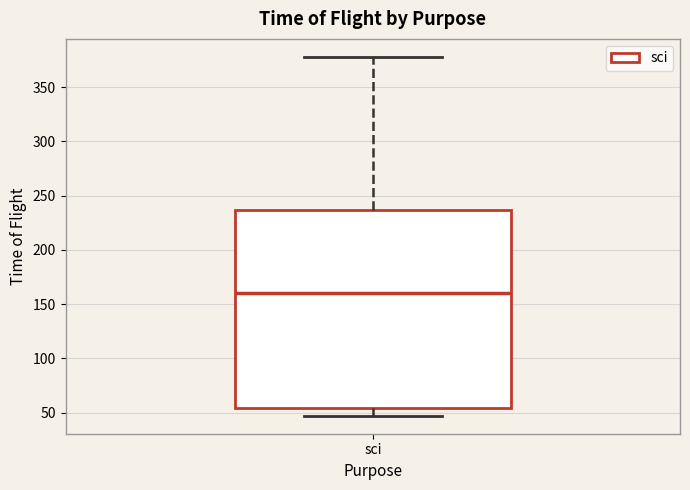

Read this box plot against the y-axis: the position of the median line, the range covered by the box, and the ends of both whiskers. The values are not printed on the chart, so give them approximately, as read against the axis.

median 160, box 55 to 235, whiskers 45 to 380